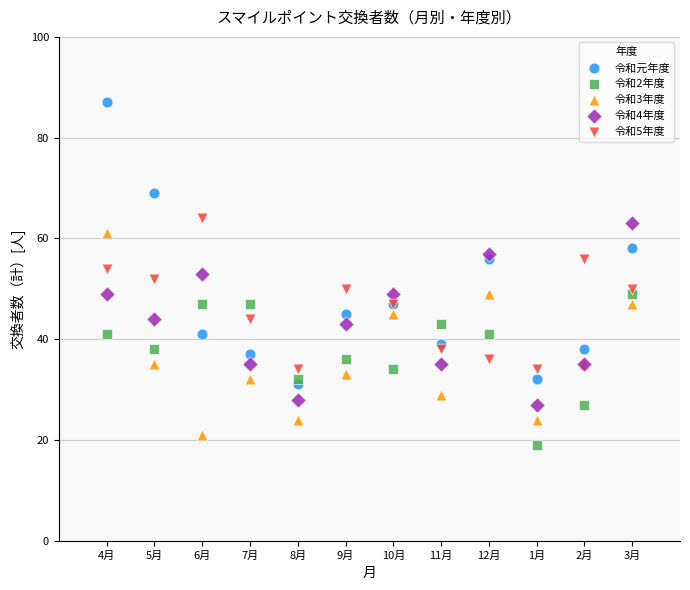

Which series contains the highest Y value?

令和元年度